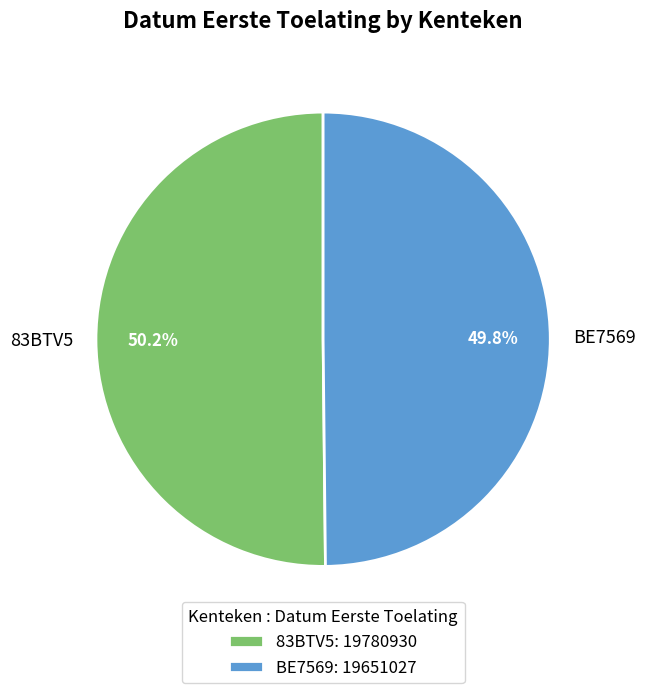

Combined, do 83BTV5 and BE7569 account for over 50%?

Yes